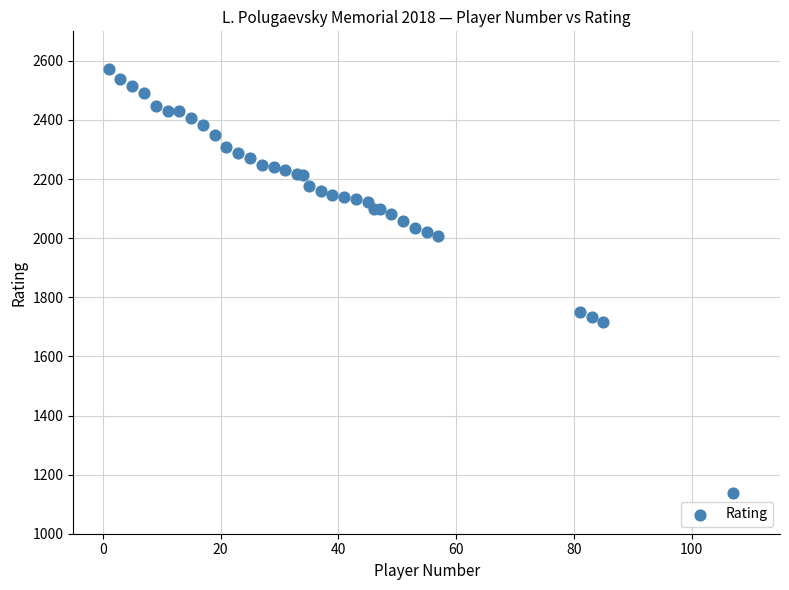

What Y value in the scatter plot is closest to 1855?

1751